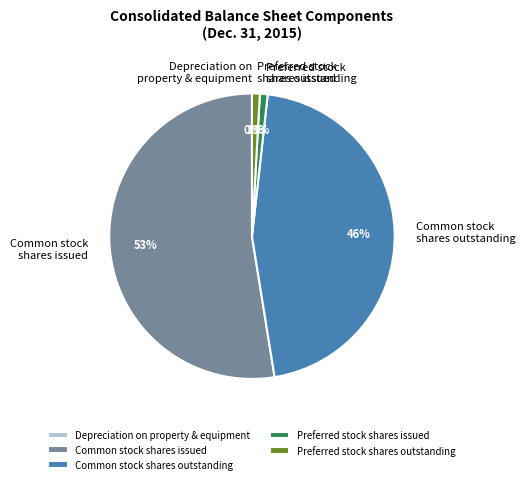

Which slice is the largest?

Common stock shares issued